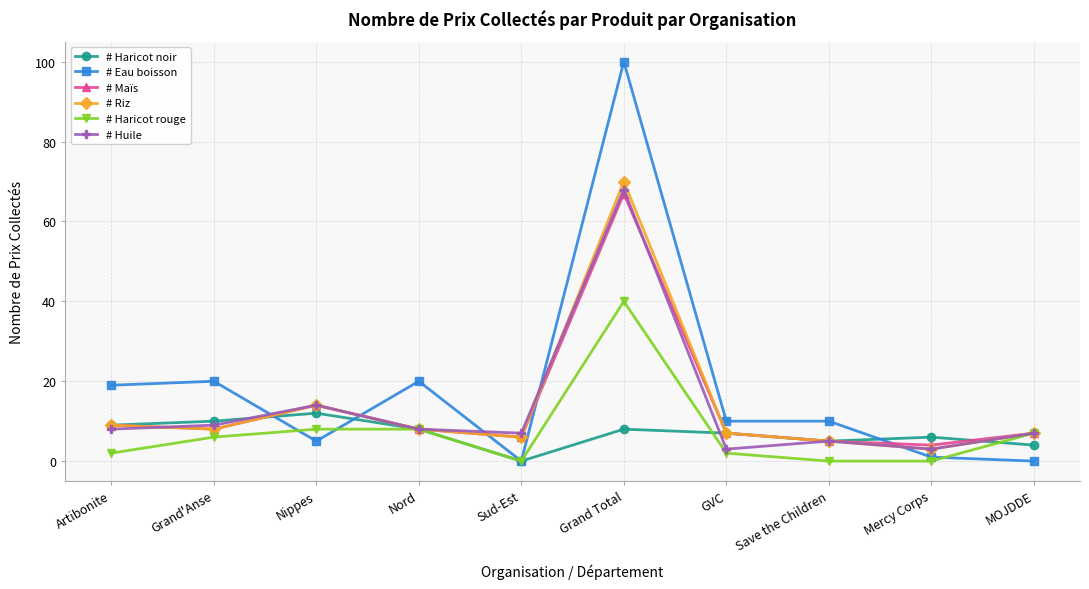

Is the value of # Maïs at MOJDDE greater than the value of # Haricot noir at Mercy Corps?

Yes